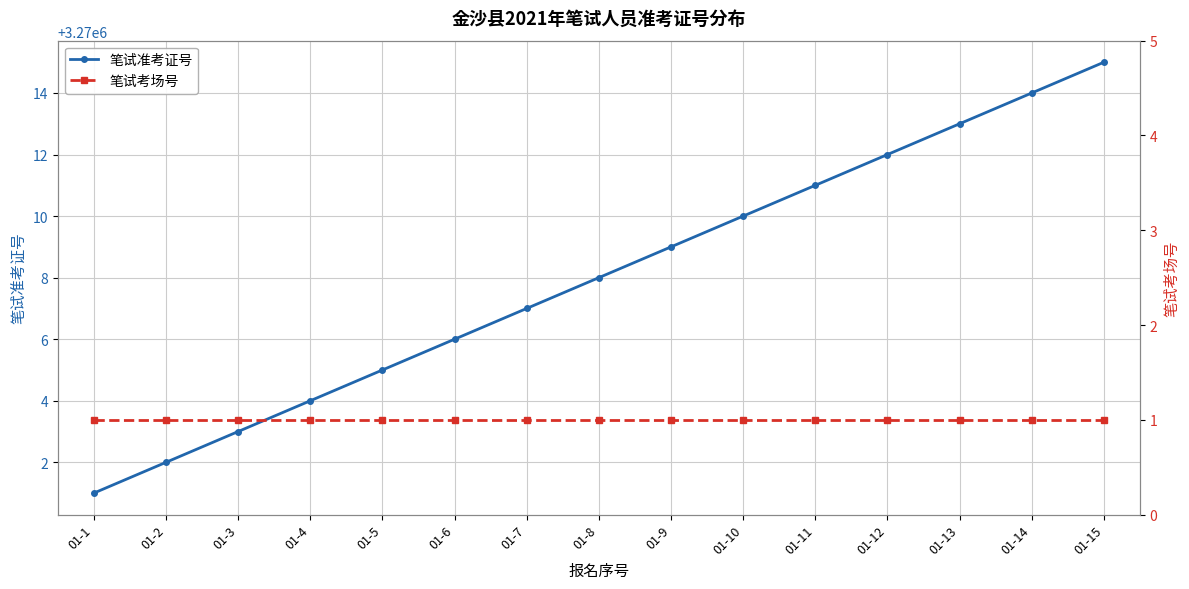

How many lines are shown in the chart?

2